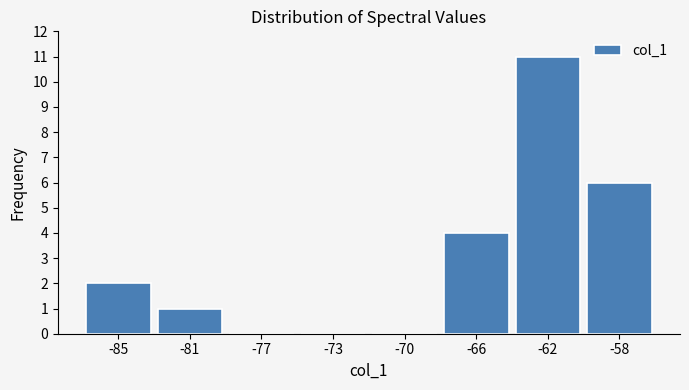

Reading right to left, extract all data points from this chart.

-58=6	-62=11	-66=4	-70=0	-73=0	-77=0	-81=1	-85=2